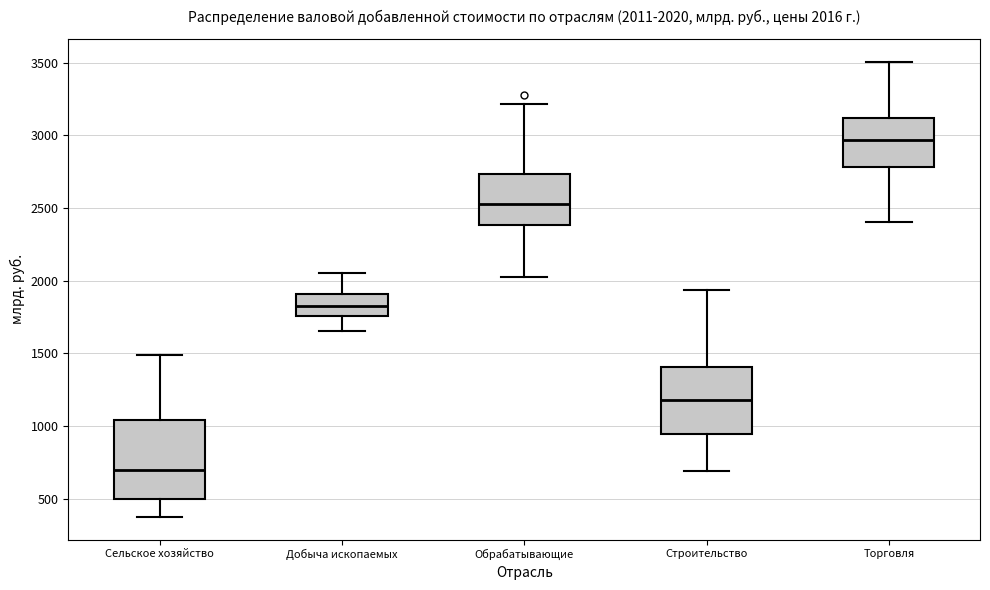

Which box is the tallest, from its lower edge to its upper edge?

Сельское хозяйство